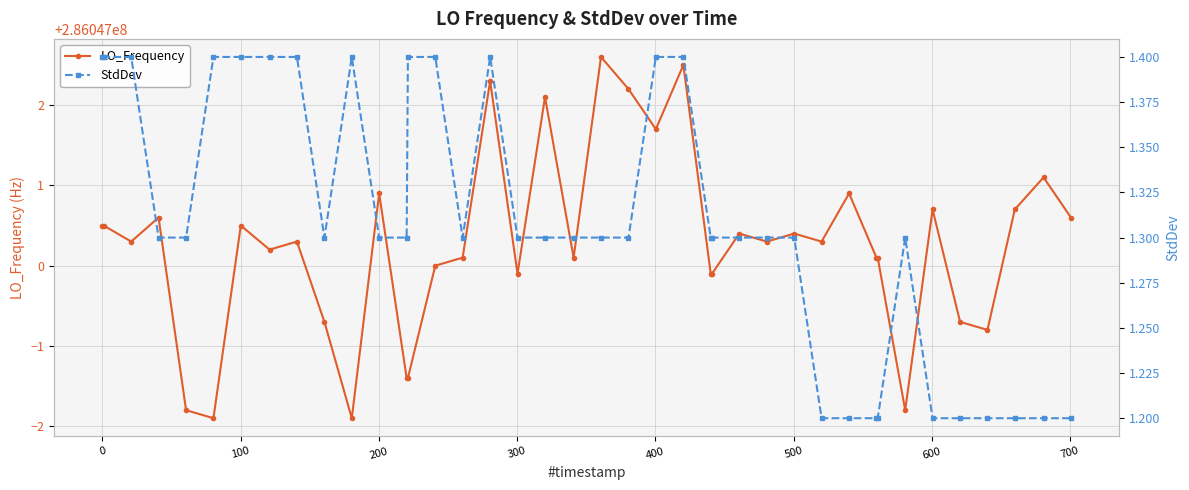

True or false: LO_Frequency has more than 1 points higher than both neighbors.

True